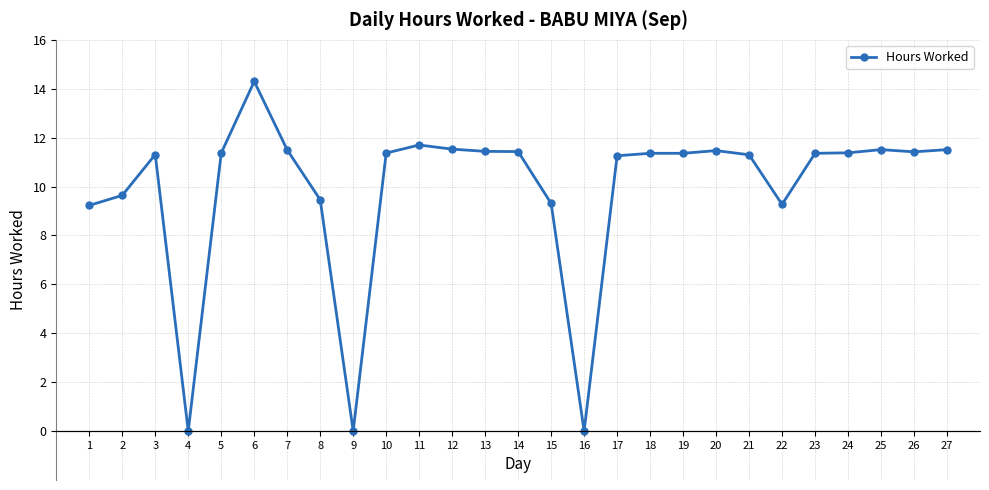

How many data points does each series have?

27